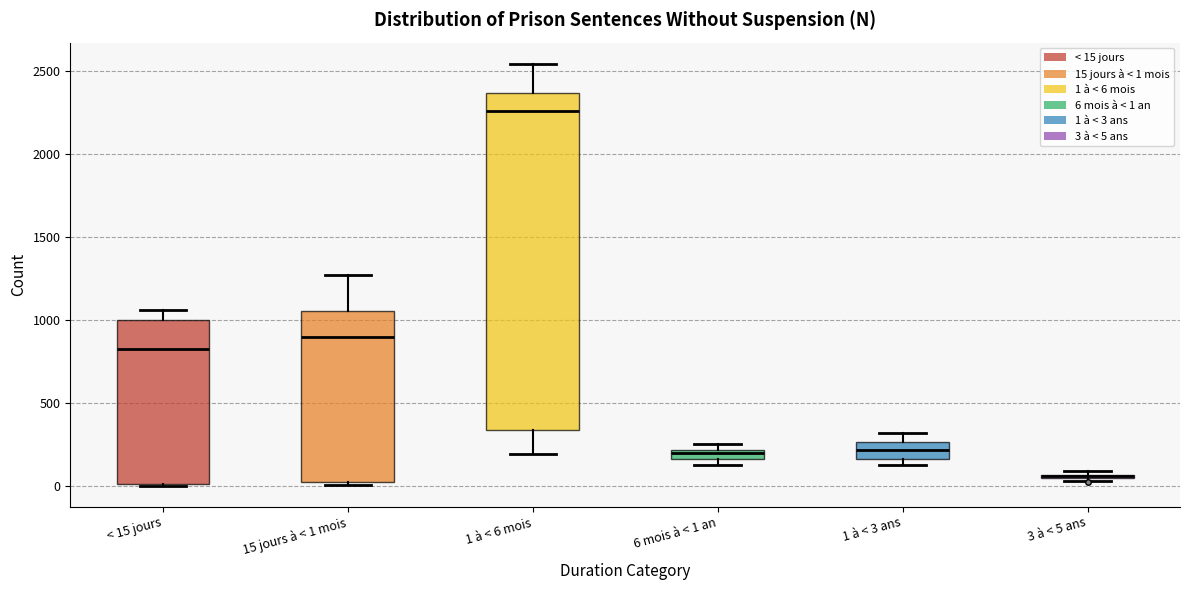

Comparing the boxes themselves (not the whiskers), which one is the tallest?

1 à < 6 mois